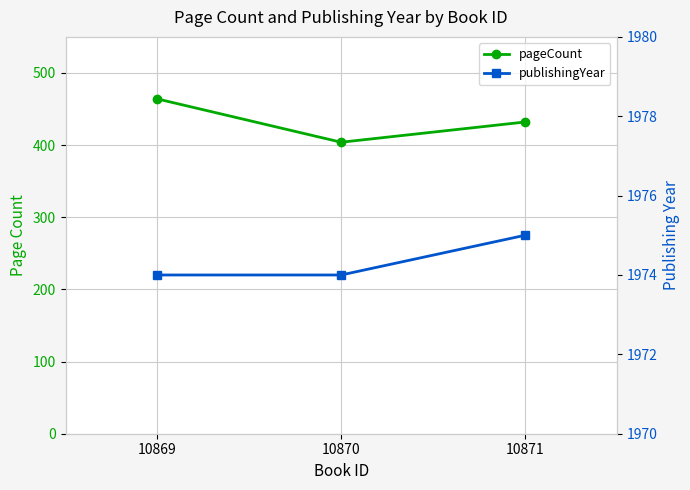

Reading left to right, extract all data points from this chart.

pageCount: 464	404	432
publishingYear: 1974	1974	1975